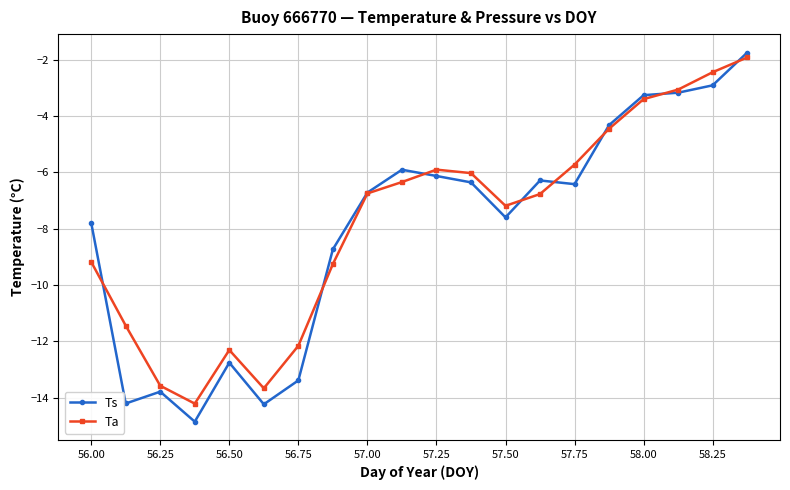

Which series has the widest spread of values?

Ts